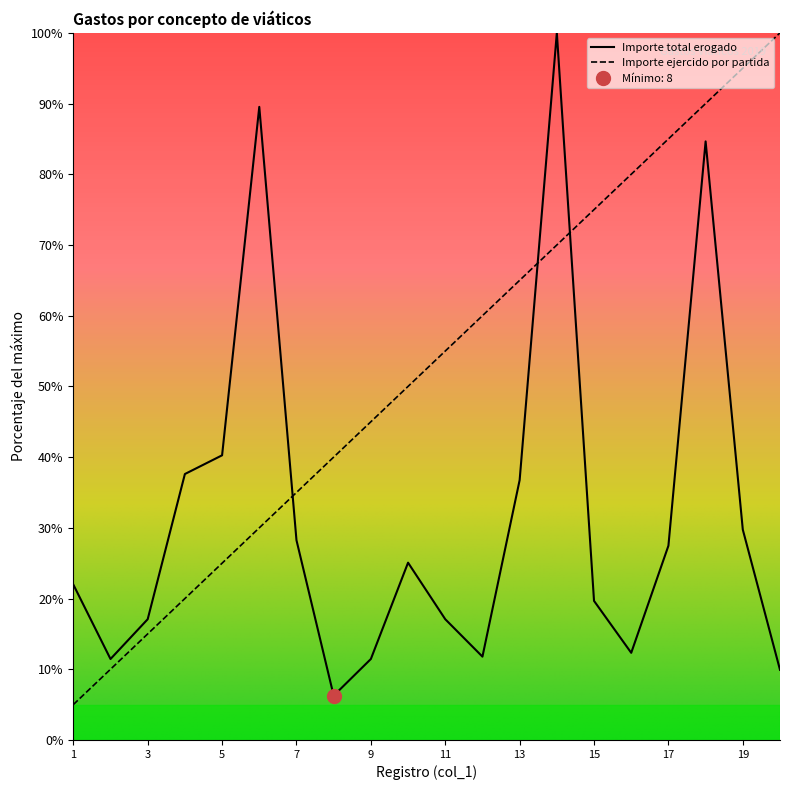

At which label does Importe total erogado reach its peak?

14